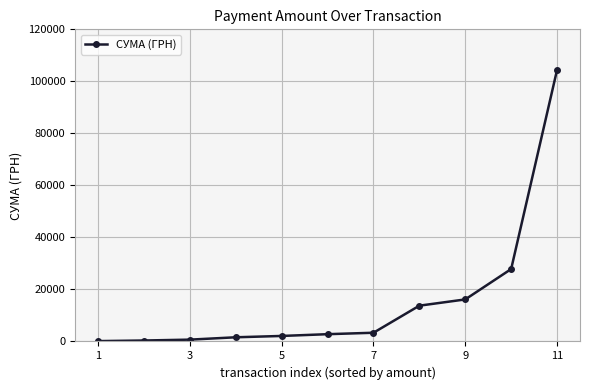

What is the value of the 7th point from the left?

3350.4